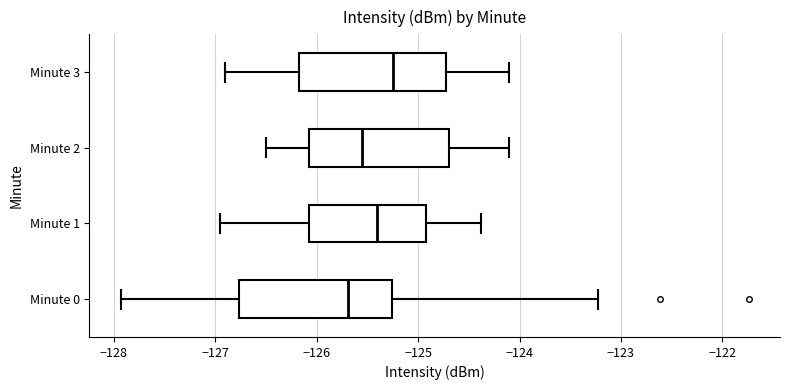

Reading bottom to top, read every box against the x-axis: the position of its median line, the range the box covers, and the ends of its whiskers. The values are not printed on the chart, so give them approximately, as read against the axis.

Minute 0: median -125.7, box -126.8 to -125.3, whiskers -127.9 to -123.2
Minute 1: median -125.4, box -126.1 to -124.9, whiskers -127.0 to -124.4
Minute 2: median -125.5, box -126.1 to -124.7, whiskers -126.5 to -124.1
Minute 3: median -125.2, box -126.2 to -124.7, whiskers -126.9 to -124.1